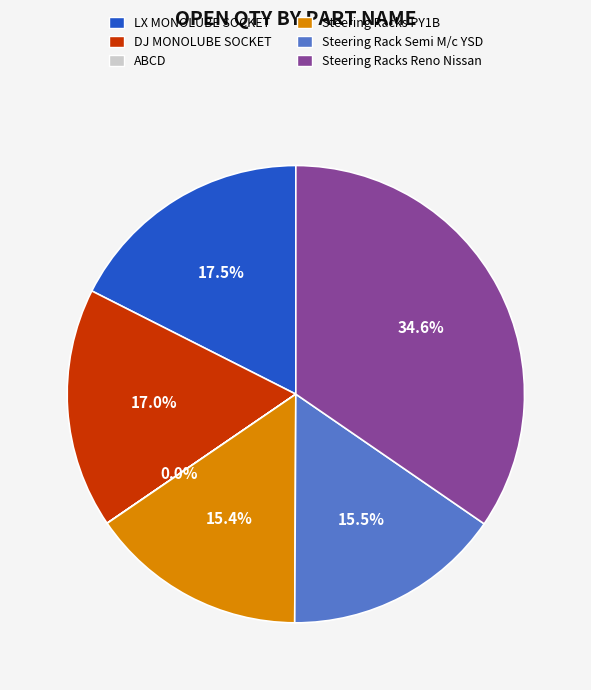

Which category has the biggest portion of the pie?

Steering Racks Reno Nissan